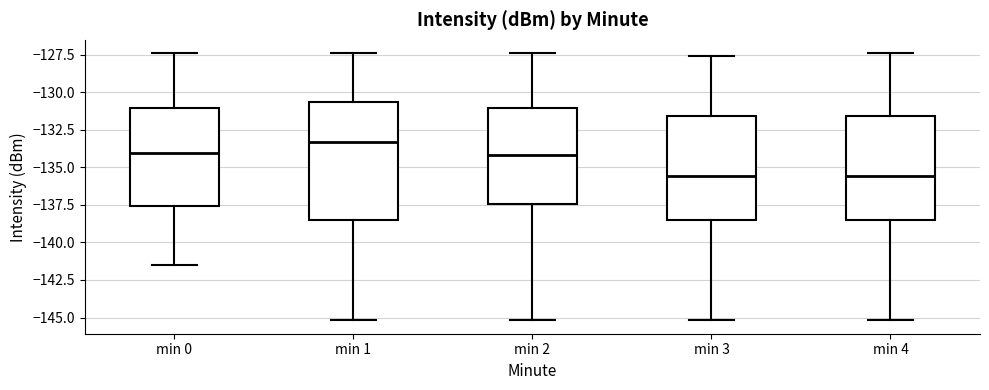

Reading left to right, transcribe this box plot: for each box, give where its median line is, the range the box spans, and where its two whiskers end, as read against the y-axis. The values are not printed on the chart, so give them approximately, as read against the axis.

min 0: median -134.0, box -137.5 to -131.0, whiskers -141.5 to -127.5
min 1: median -133.5, box -138.5 to -130.5, whiskers -145.0 to -127.5
min 2: median -134.0, box -137.5 to -131.0, whiskers -145.0 to -127.5
min 3: median -135.5, box -138.5 to -131.5, whiskers -145.0 to -127.5
min 4: median -135.5, box -138.5 to -131.5, whiskers -145.0 to -127.5